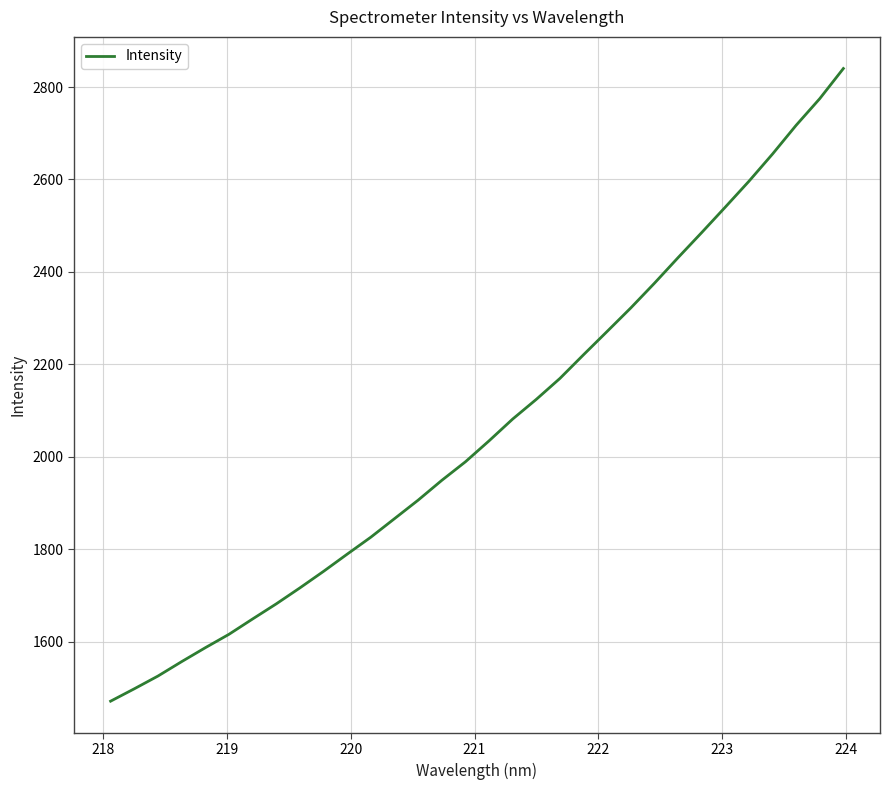

What is the maximum value shown in the chart?

2840.0